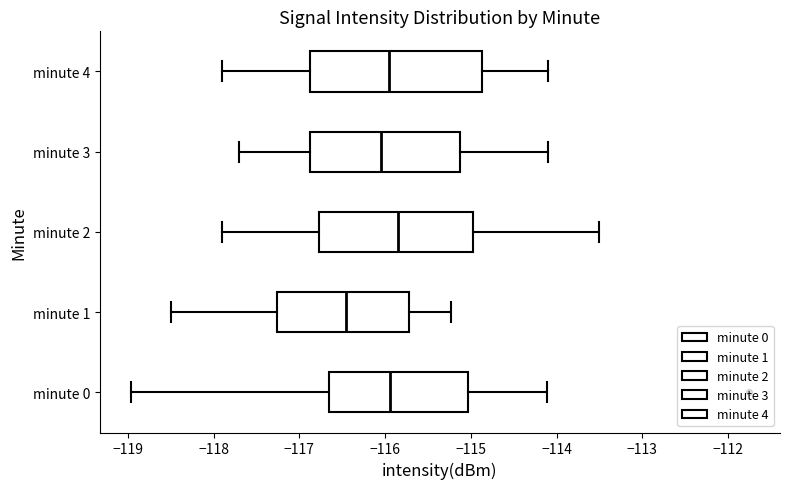

Where does the median line of the box for minute 0 sit on the x-axis? The values are not printed on the chart, so give them approximately, as read against the axis.

-115.9